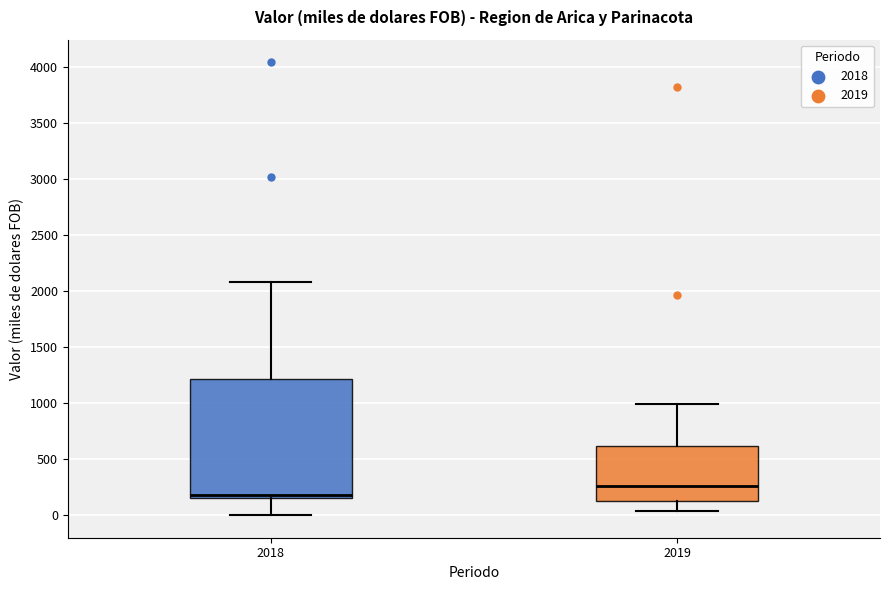

Reading left to right, transcribe this box plot: for each box, give where its median line is, the range the box spans, and where its two whiskers end, as read against the y-axis. The values are not printed on the chart, so give them approximately, as read against the axis.

2018: median 200, box 150 to 1200, whiskers 0 to 2100
2019: median 250, box 100 to 600, whiskers 50 to 1000